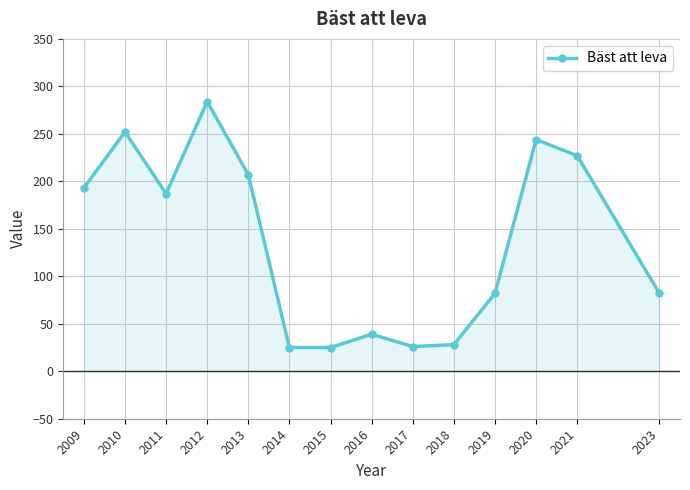

What is the approximate value at 2017?

26